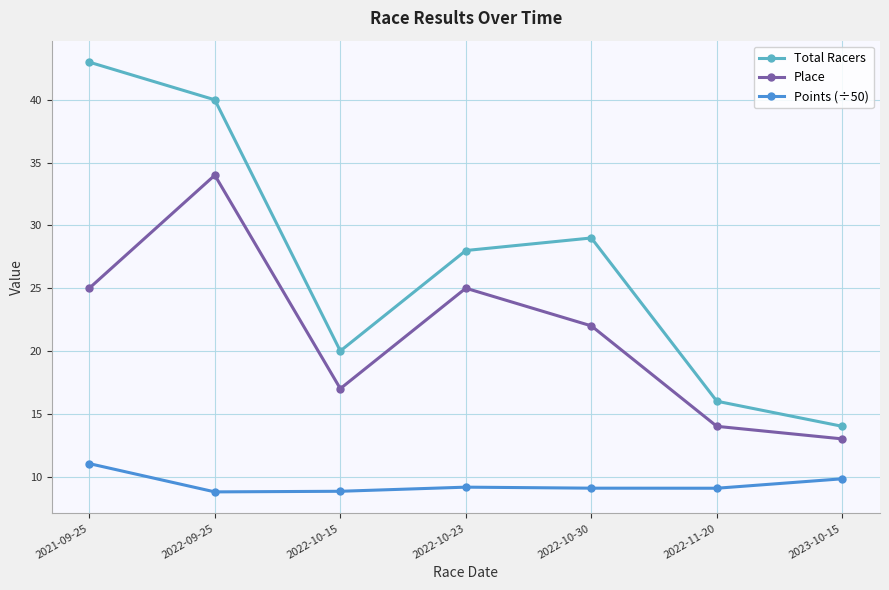

What is the difference between the Place values at 2023-10-15 and 2022-11-20?

1.0